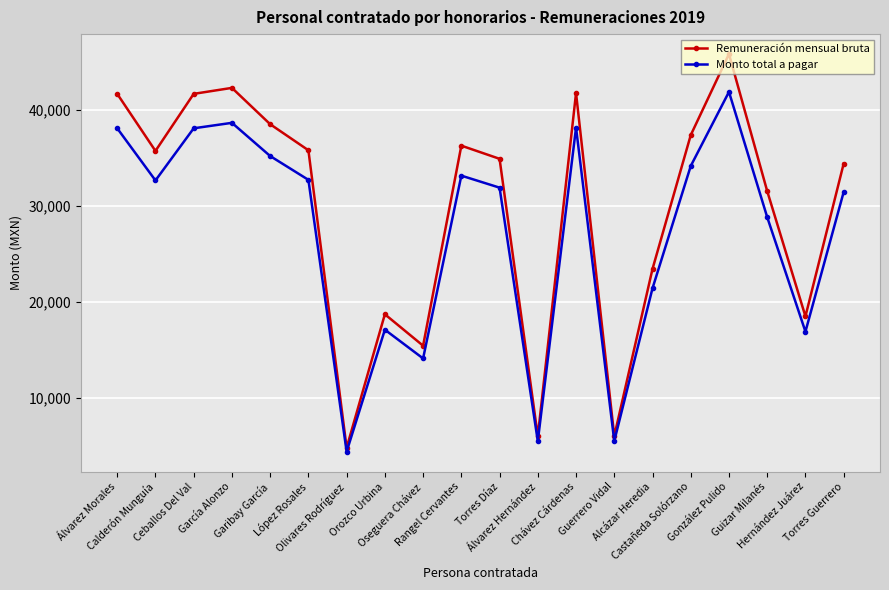

How many values in the Monto total a pagar series are below 32650?

10